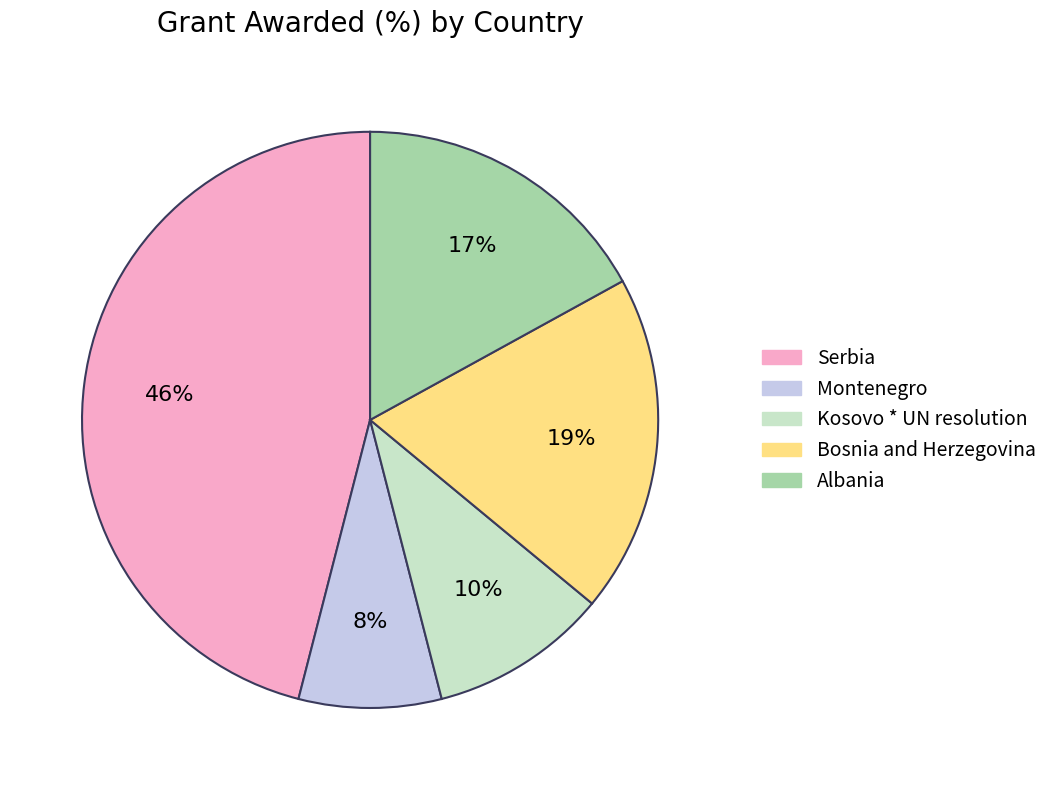

To the nearest percent, what percentage of the pie is Serbia?

46%